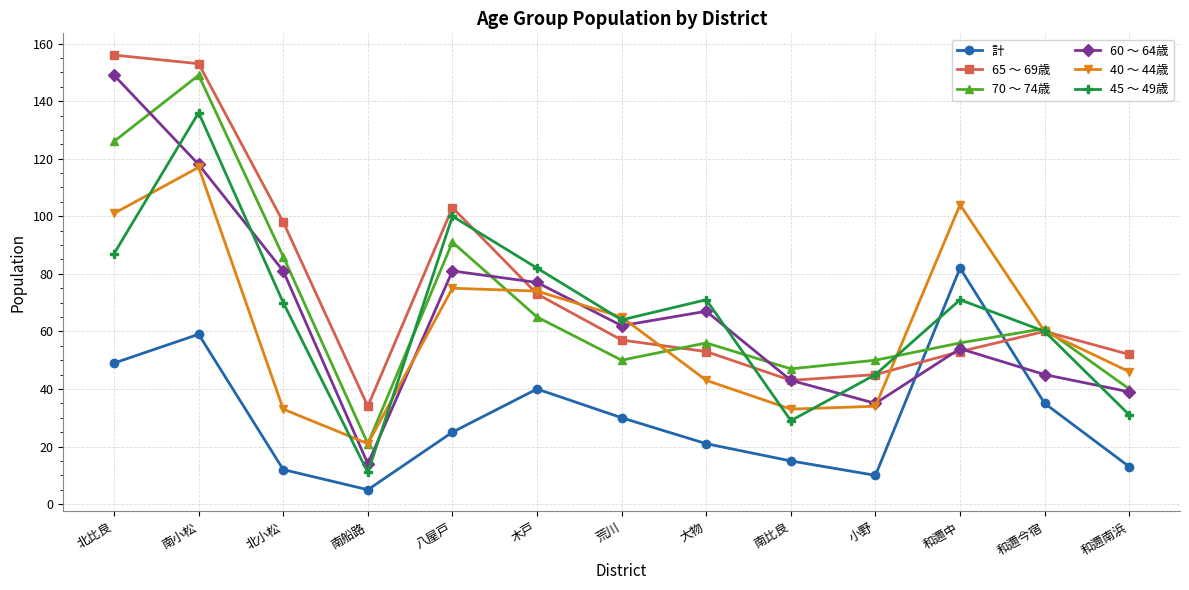

True or false: 70 ～ 74歳 has a value of 30 at 荒川.

False